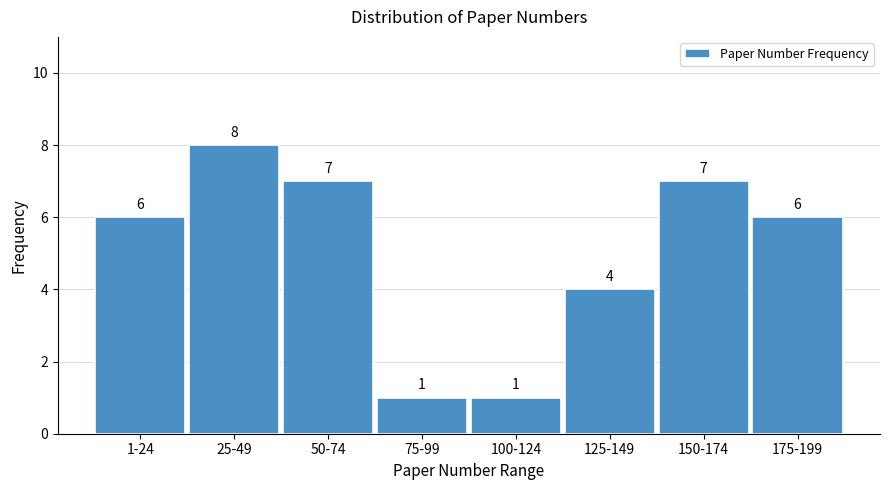

Reading right to left, list all the values displayed in this chart.

175-199=6	150-174=7	125-149=4	100-124=1	75-99=1	50-74=7	25-49=8	1-24=6